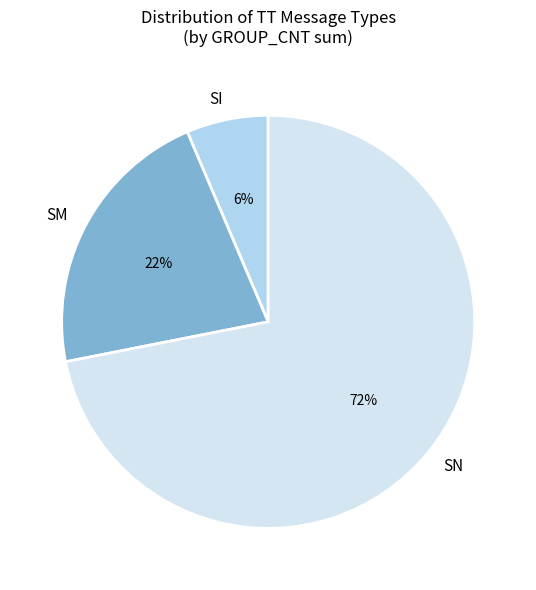

Which slice is the smallest?

SI